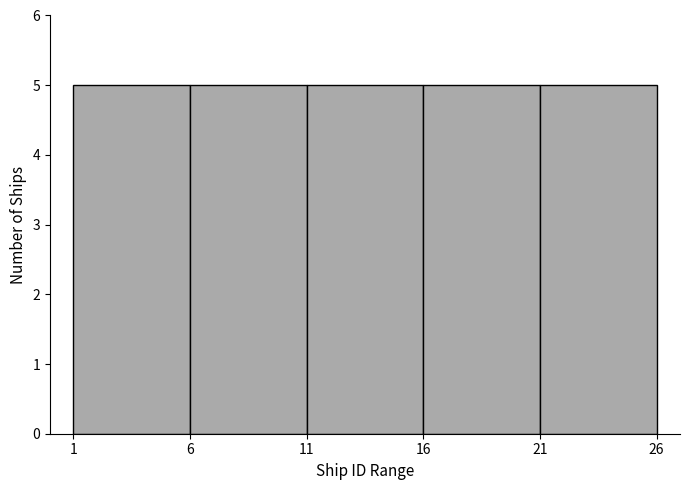

Reading left to right, list every bar in this chart as the range it spans on the x-axis followed by its height. The values are not printed on the chart, so give them approximately, as read against the axis.

1 to 6: 5
6 to 11: 5
11 to 16: 5
16 to 21: 5
21 to 26: 5